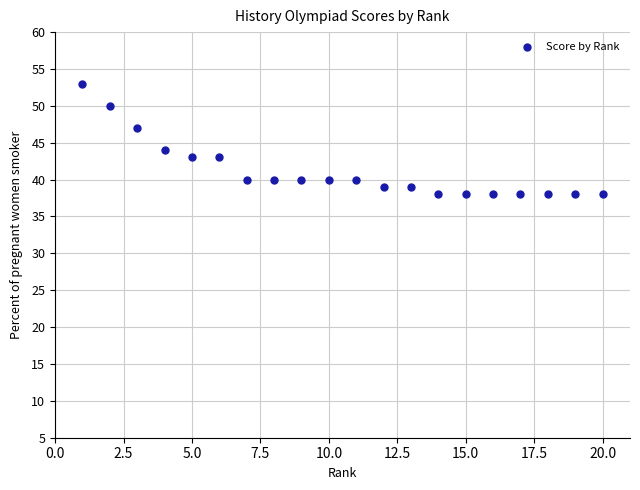

What Y value in the scatter plot is closest to 45?

44